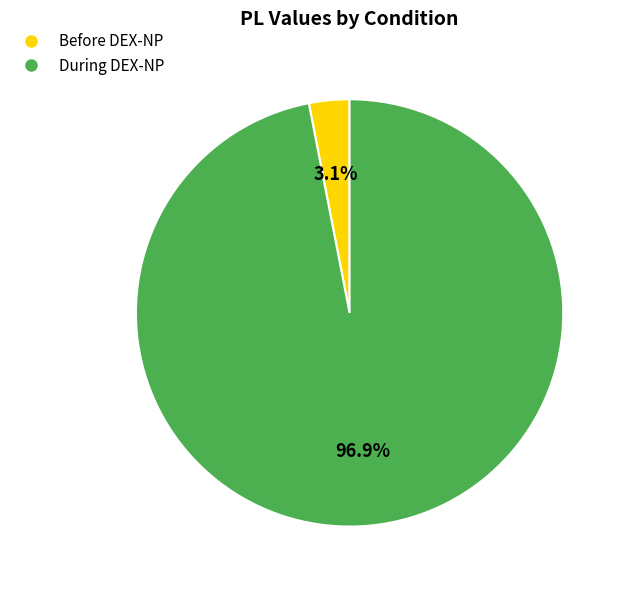

To the nearest percent, what is the average slice percentage?

50%